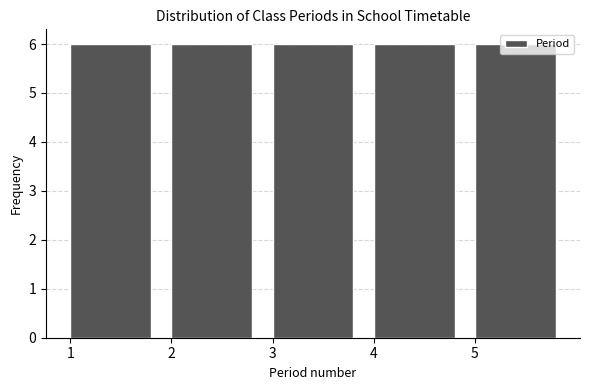

What is the height of the bar covering 2 to 3 on the x-axis? The values are not printed on the chart, so give them approximately, as read against the axis.

6